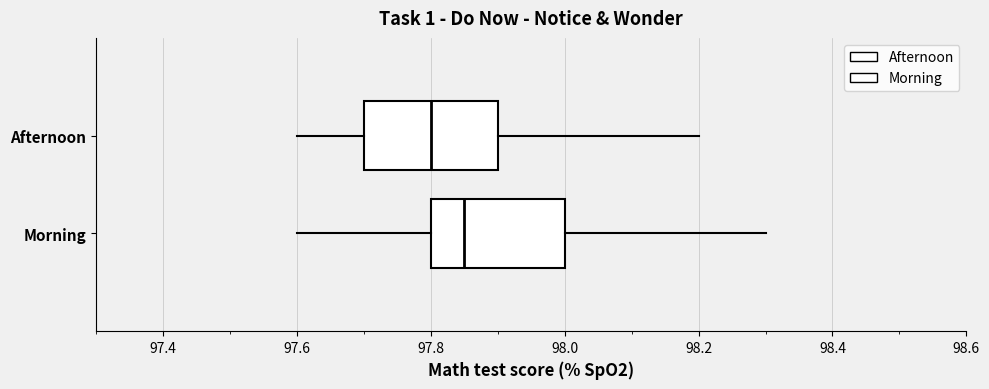

Reading bottom to top, read every box against the x-axis: the position of its median line, the range the box covers, and the ends of its whiskers. The values are not printed on the chart, so give them approximately, as read against the axis.

Morning: median 97.86, box 97.80 to 98.00, whiskers 97.60 to 98.30
Afternoon: median 97.80, box 97.70 to 97.90, whiskers 97.60 to 98.20